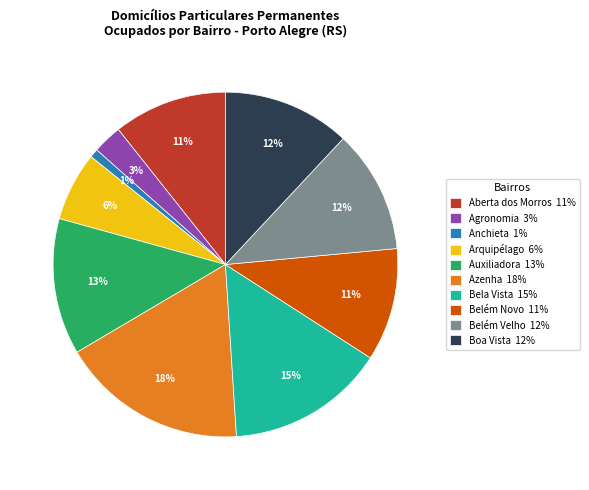

Is there any slice that represents more than half of the pie?

No